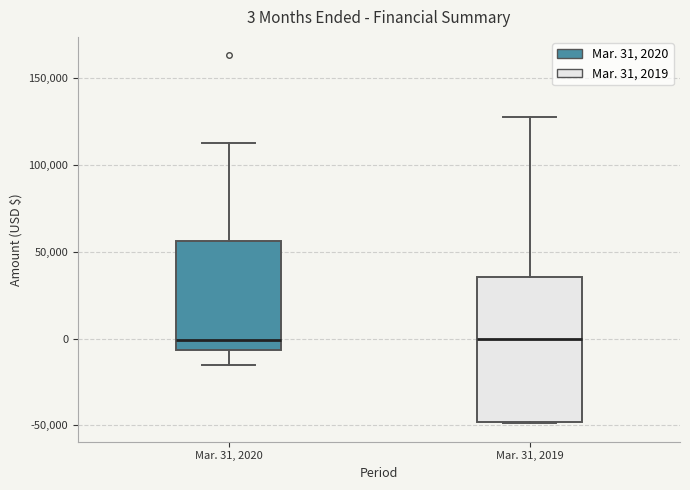

Comparing the boxes themselves (not the whiskers), which one is the tallest?

Mar. 31, 2019